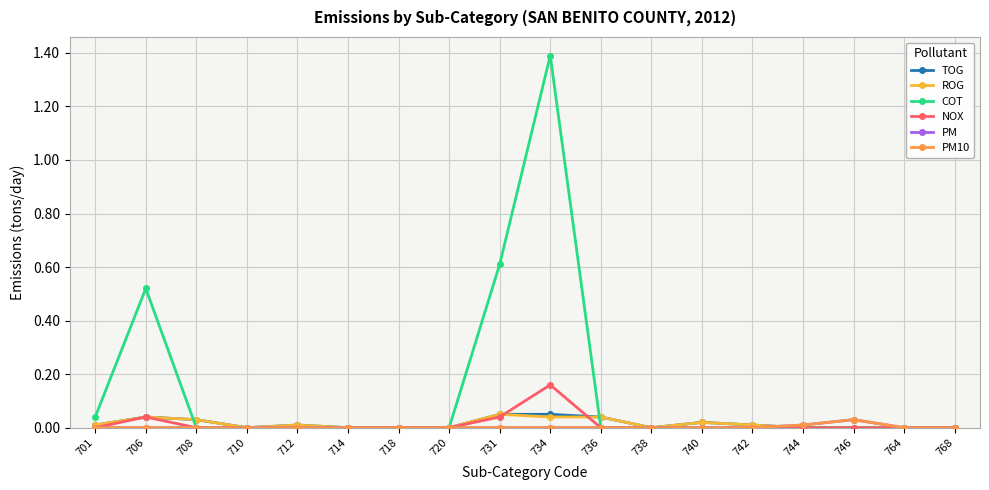

The PM series shows 0.0 at 738. True or false?

True